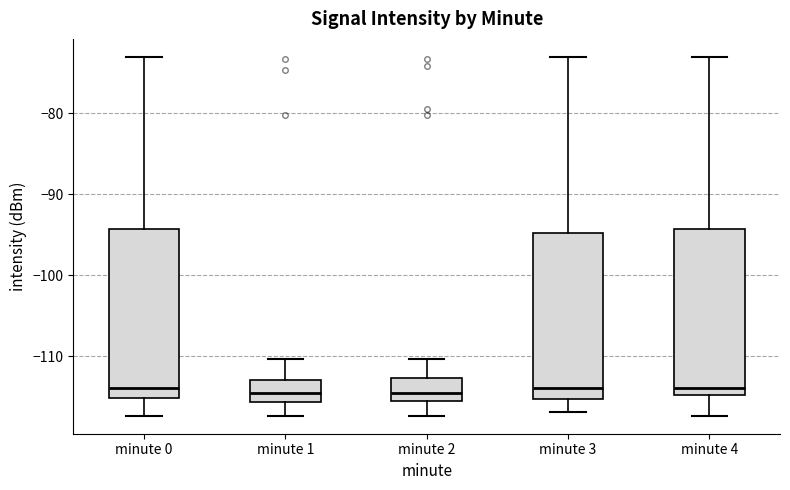

Where does the lower whisker of the box for minute 4 end on the y-axis? The values are not printed on the chart, so give them approximately, as read against the axis.

-117